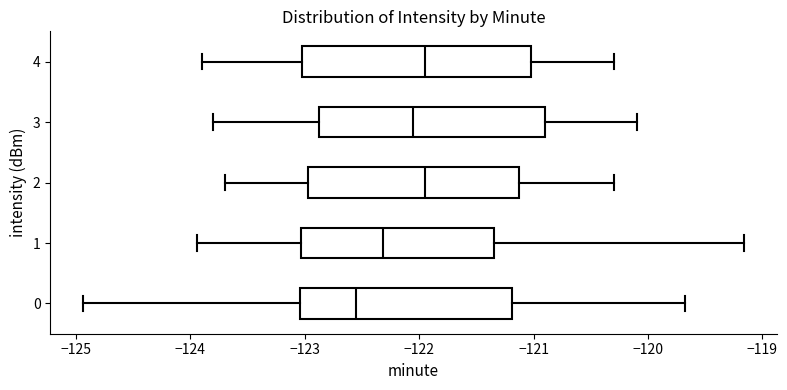

Reading bottom to top, transcribe this box plot: for each box, give where its median line is, the range the box spans, and where its two whiskers end, as read against the x-axis. The values are not printed on the chart, so give them approximately, as read against the axis.

0: median -122.5, box -123.0 to -121.2, whiskers -124.9 to -119.7
1: median -122.3, box -123.0 to -121.3, whiskers -123.9 to -119.2
2: median -121.9, box -123.0 to -121.1, whiskers -123.7 to -120.3
3: median -122.0, box -122.9 to -120.9, whiskers -123.8 to -120.1
4: median -121.9, box -123.0 to -121.0, whiskers -123.9 to -120.3